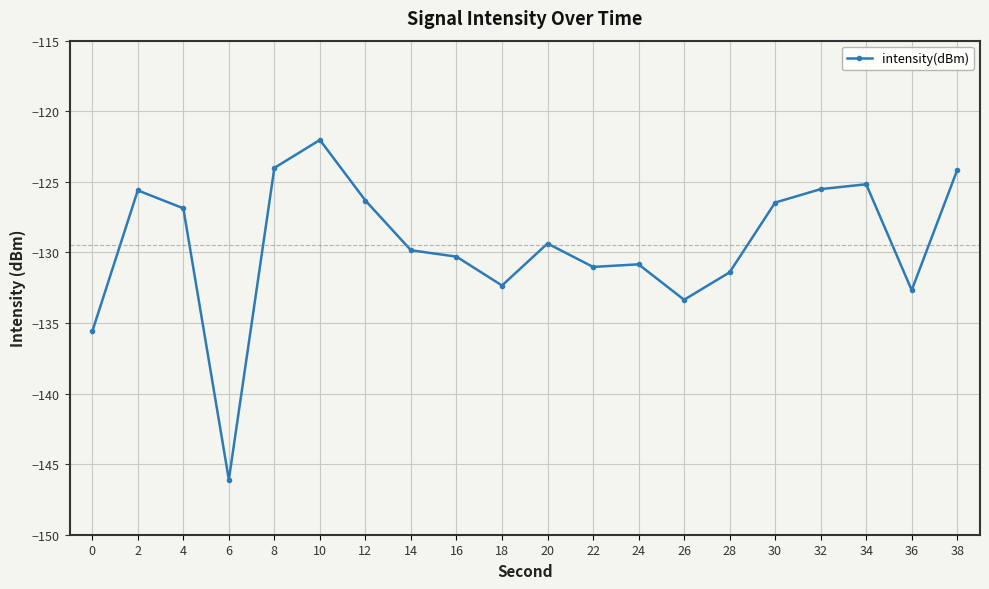

What is the sum of all values?

-2589.1